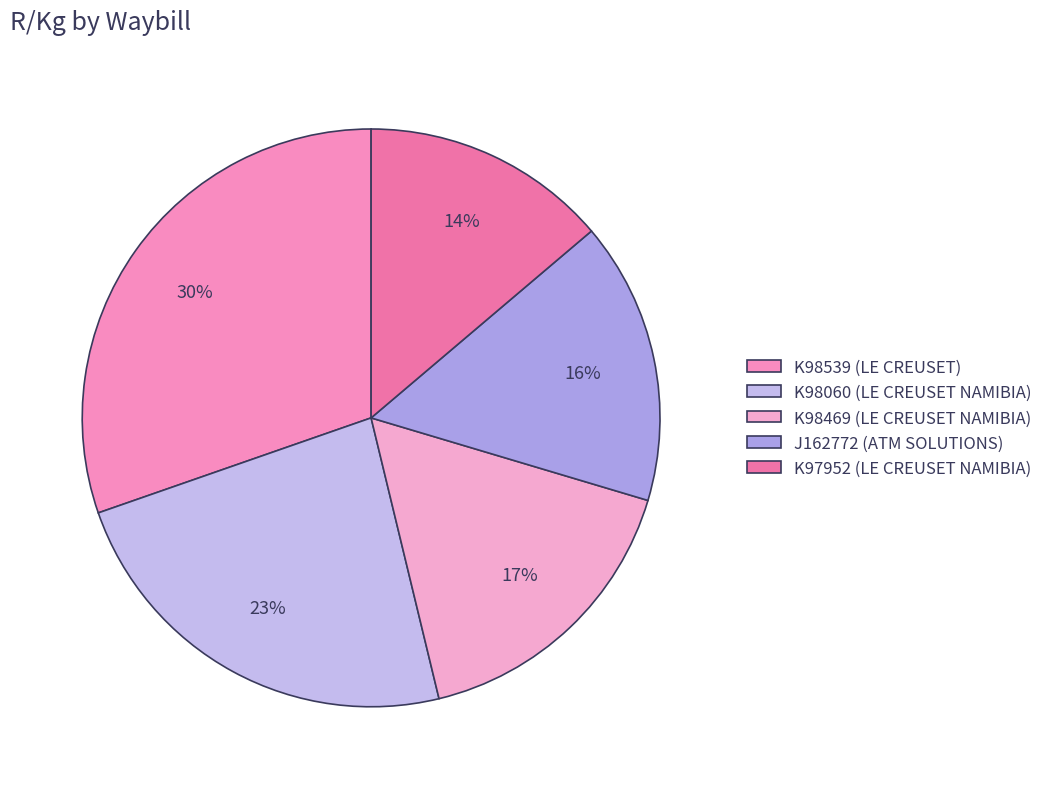

Is there a majority slice in this chart?

No